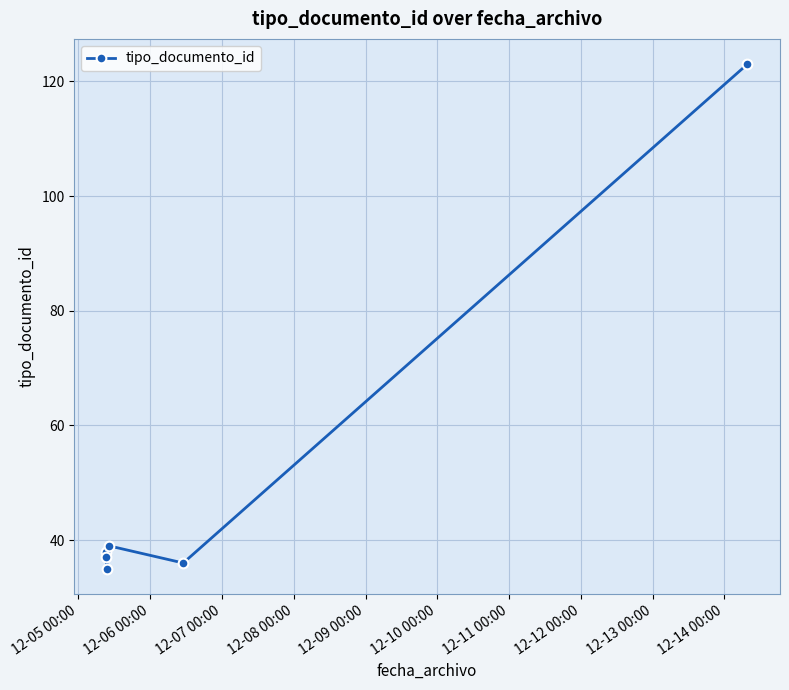

Count the number of data series in this chart.

1